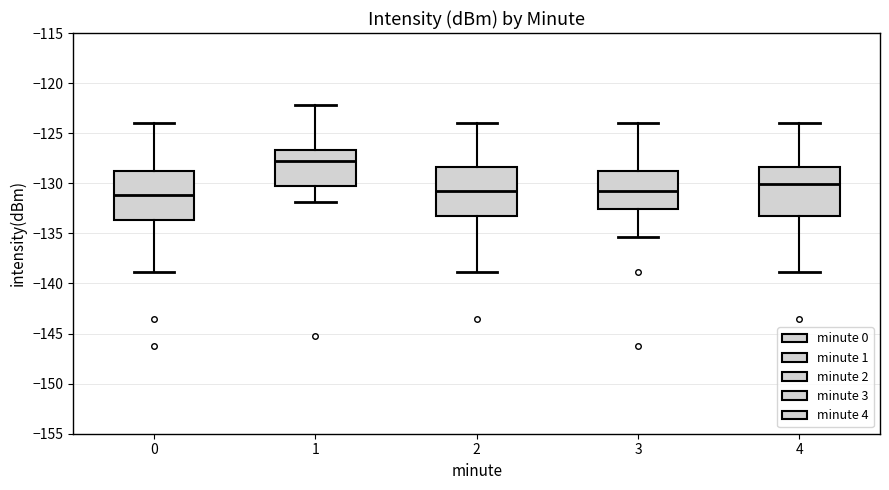

Where does the lower whisker of the box at x = 0 end on the y-axis? The values are not printed on the chart, so give them approximately, as read against the axis.

-139.0